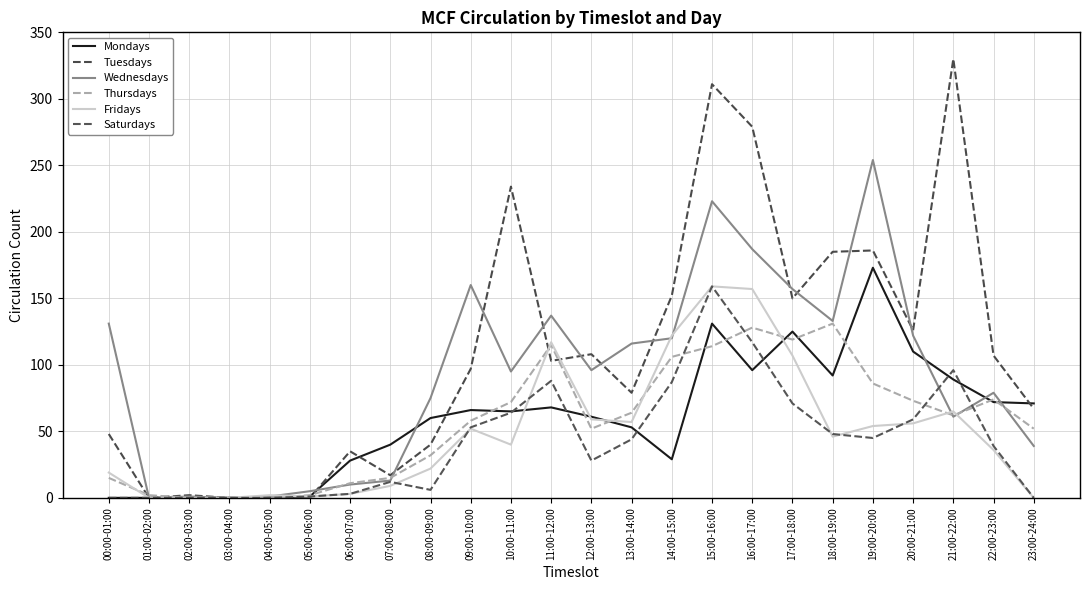

At which label does Fridays reach its minimum?

01:00-02:00